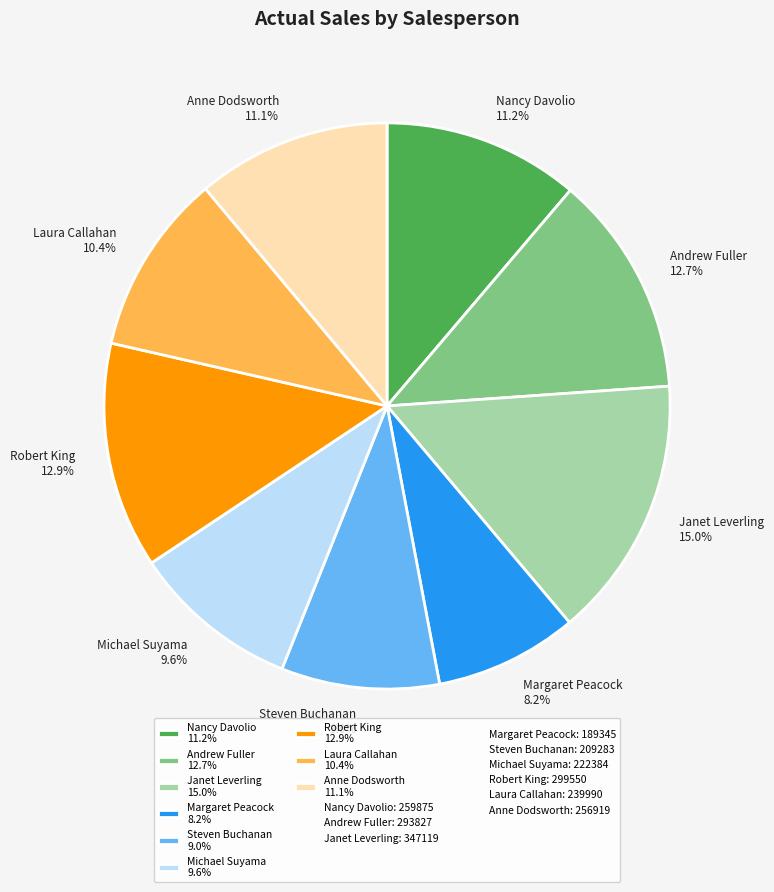

To the nearest percent, what is the average slice percentage?

11%